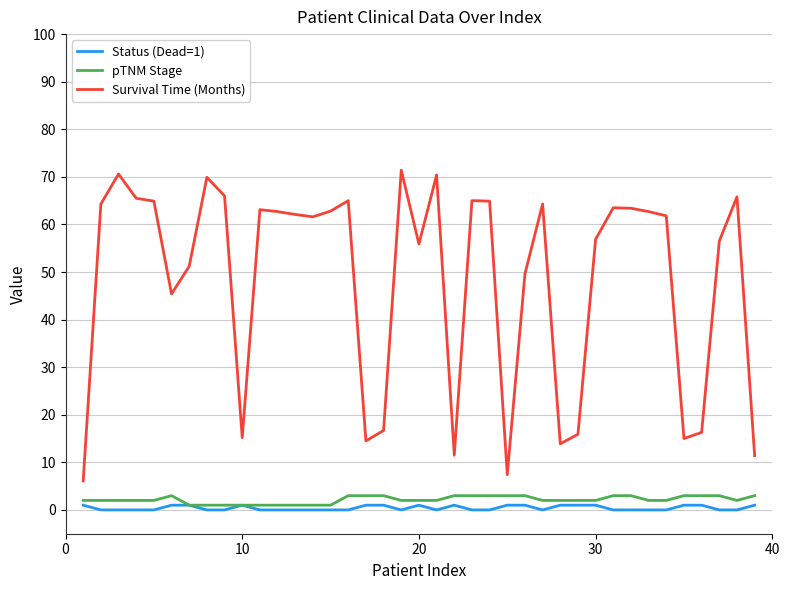

Which series has the largest total across all categories?

Survival Time (Months)